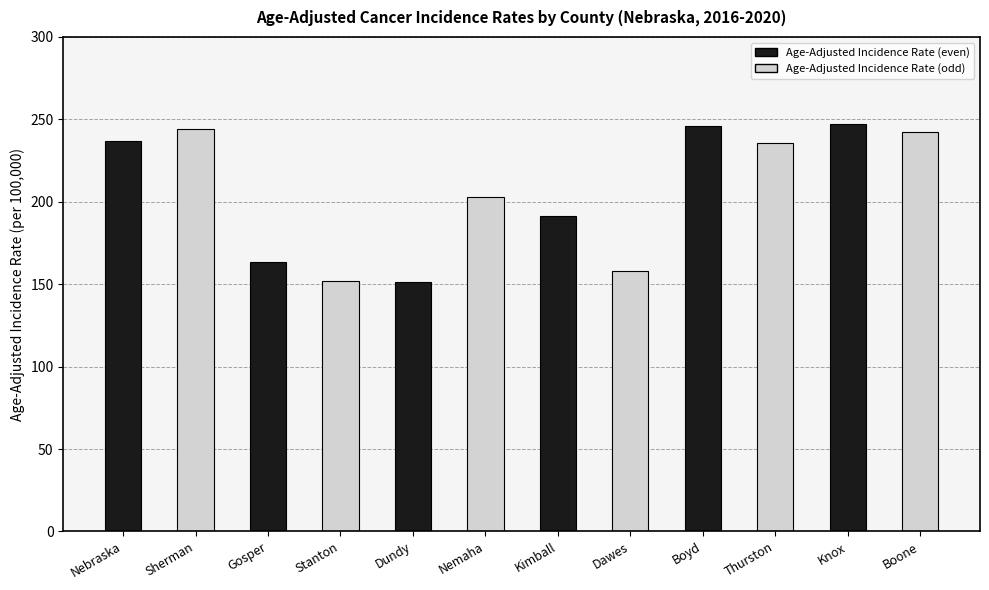

What is the value of the 6th bar from the left?

202.7